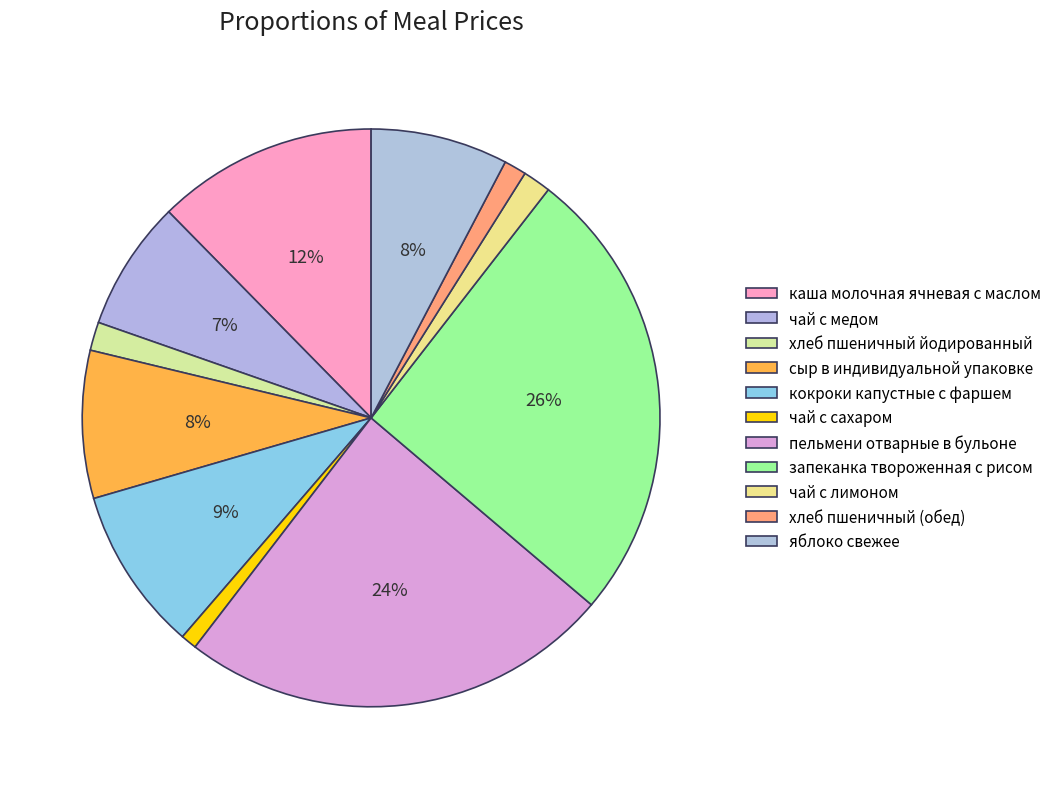

To the nearest percent, what is the difference between the largest and smallest slice percentages?

25%